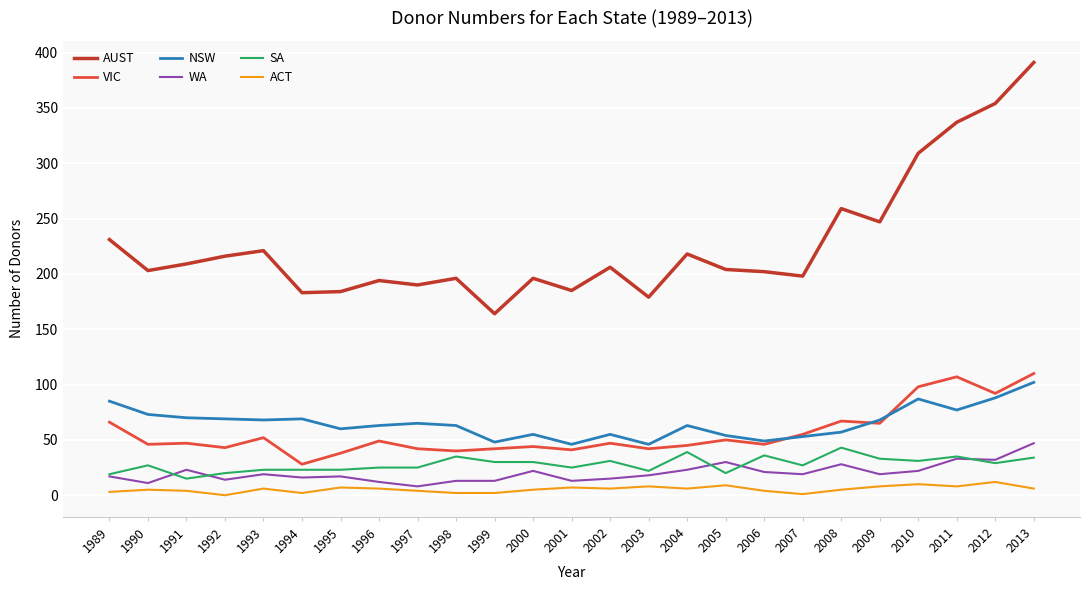

Read the NSW value at 1995.

60